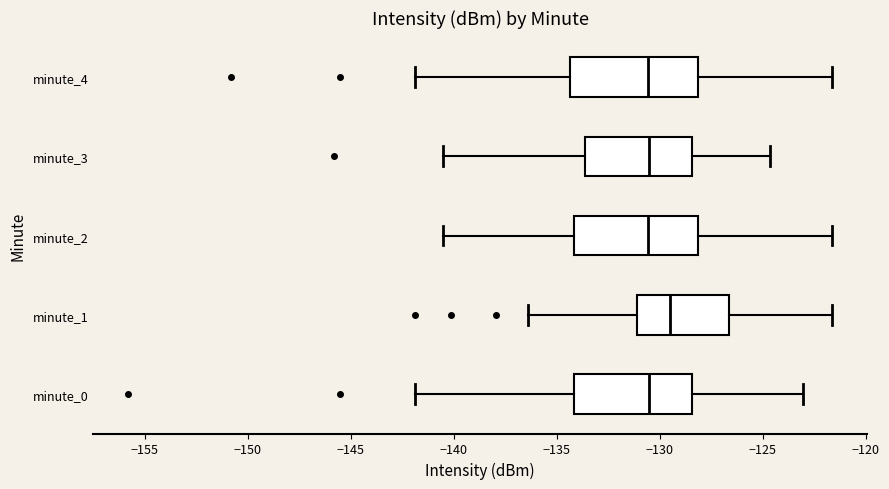

Reading bottom to top, transcribe this box plot: for each box, give where its median line is, the range the box spans, and where its two whiskers end, as read against the x-axis. The values are not printed on the chart, so give them approximately, as read against the axis.

minute_0: median -130.5, box -134.0 to -128.5, whiskers -142.0 to -123.0
minute_1: median -129.5, box -131.0 to -126.5, whiskers -136.5 to -121.5
minute_2: median -130.5, box -134.0 to -128.0, whiskers -140.5 to -121.5
minute_3: median -130.5, box -133.5 to -128.5, whiskers -140.5 to -124.5
minute_4: median -130.5, box -134.5 to -128.0, whiskers -142.0 to -121.5